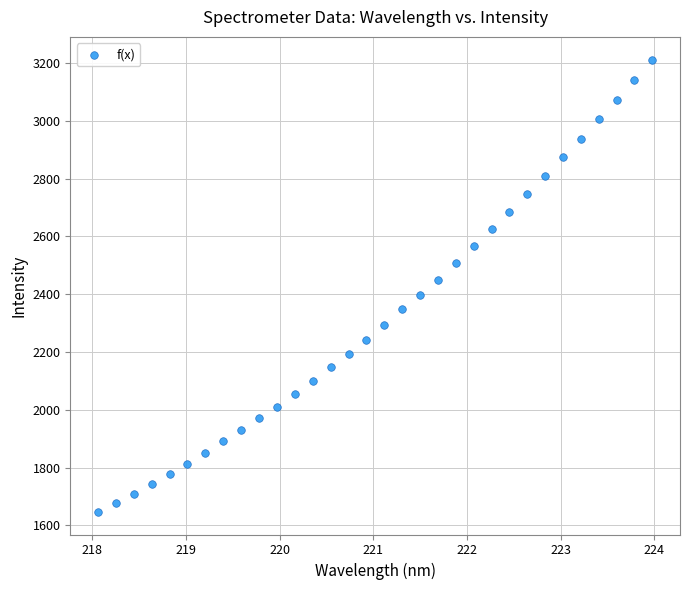

What is the range of Y values (max minus min)?

1565.6